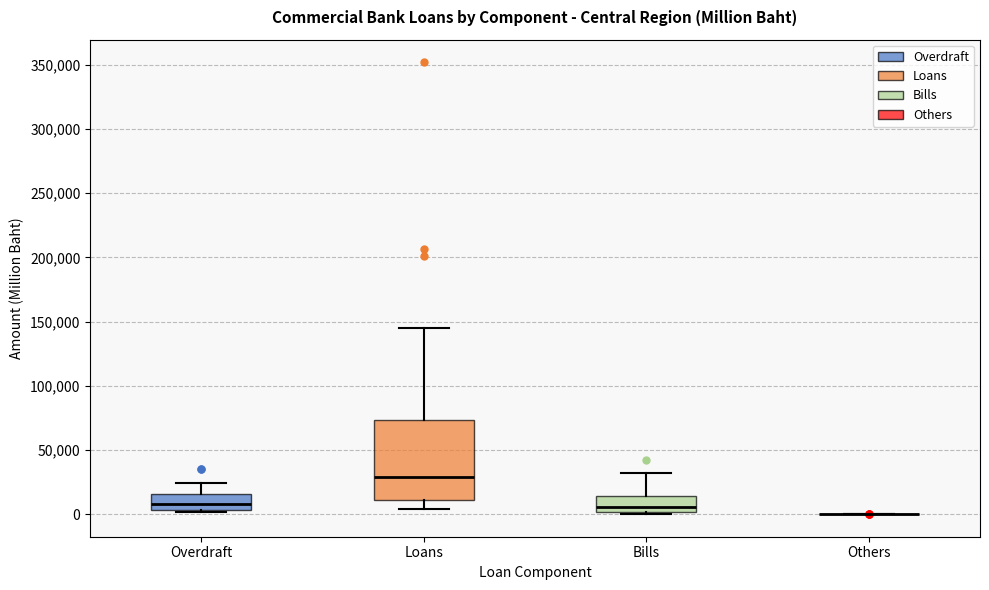

Which box is the tallest, from its lower edge to its upper edge?

Loans